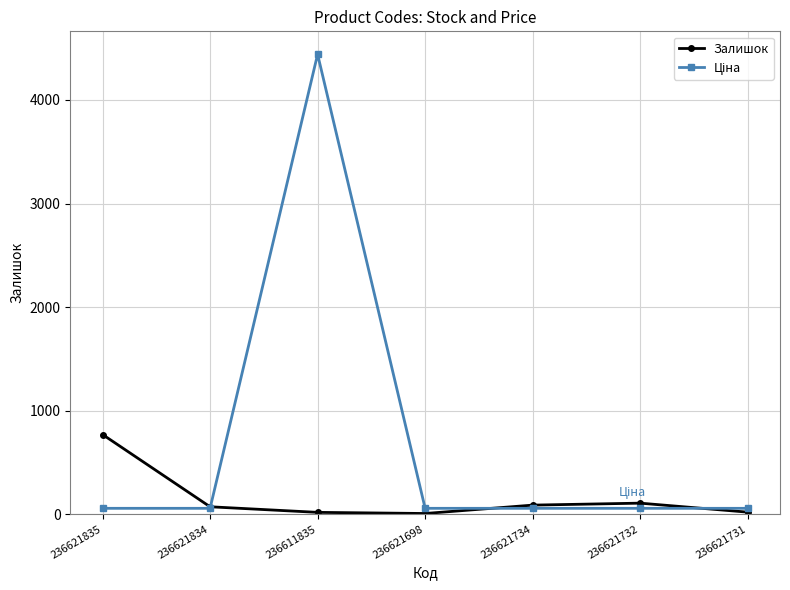

What is the greatest value displayed?

4441.3